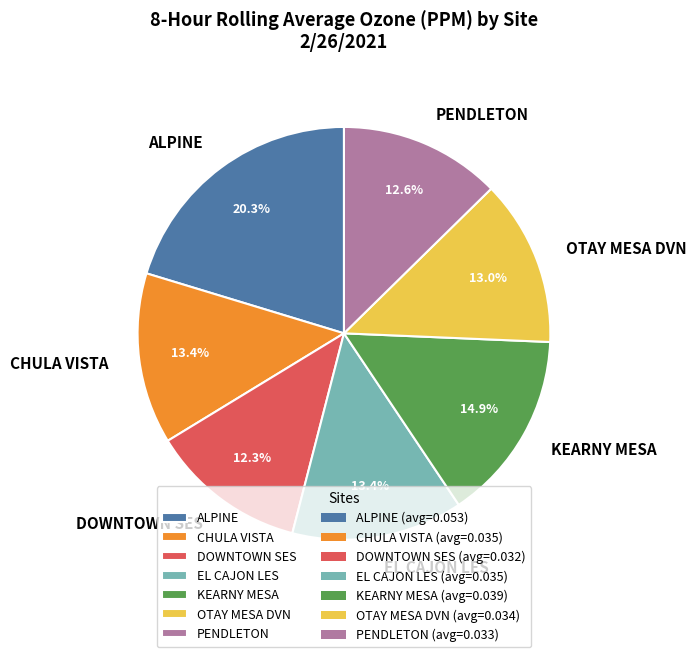

Count the number of slices in the pie.

7